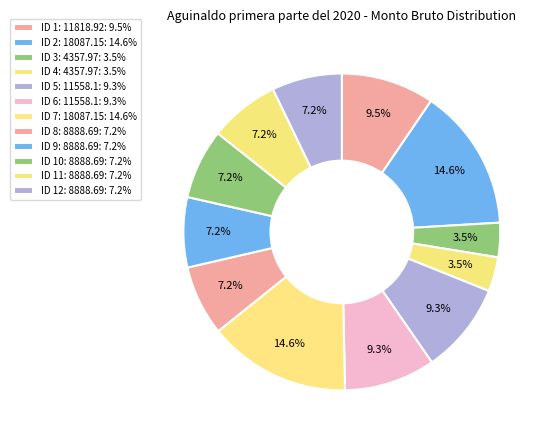

How many segments does this pie chart have?

12